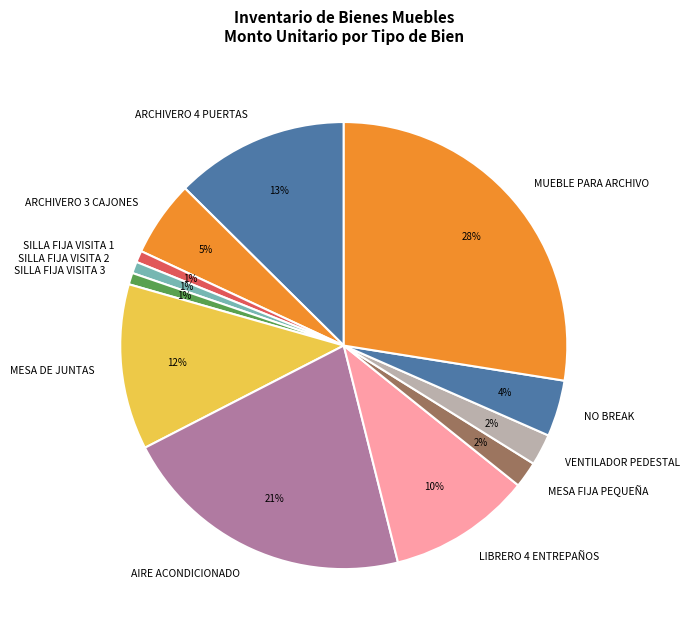

Which category has the biggest portion of the pie?

MUEBLE PARA ARCHIVO